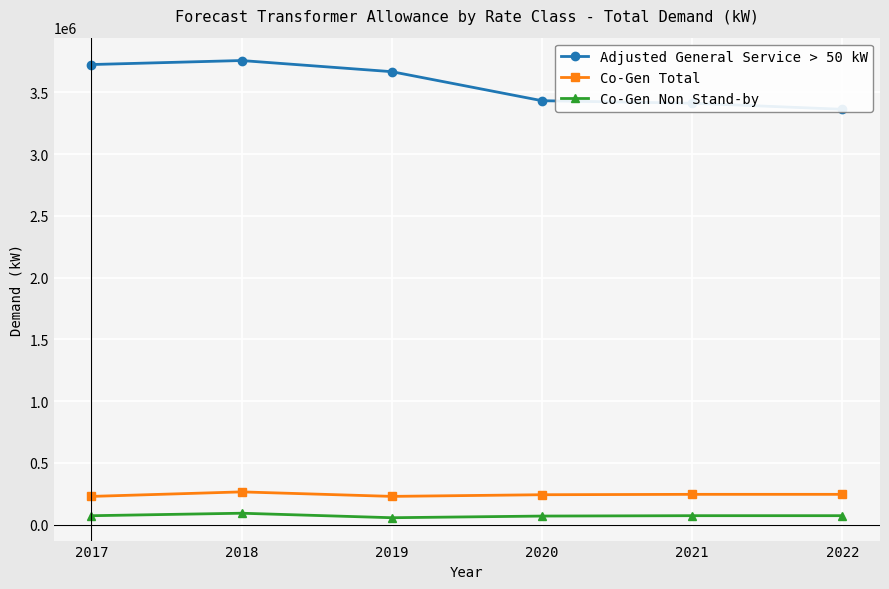

What is the approximate value of Co-Gen Total at 2020?

242057.3